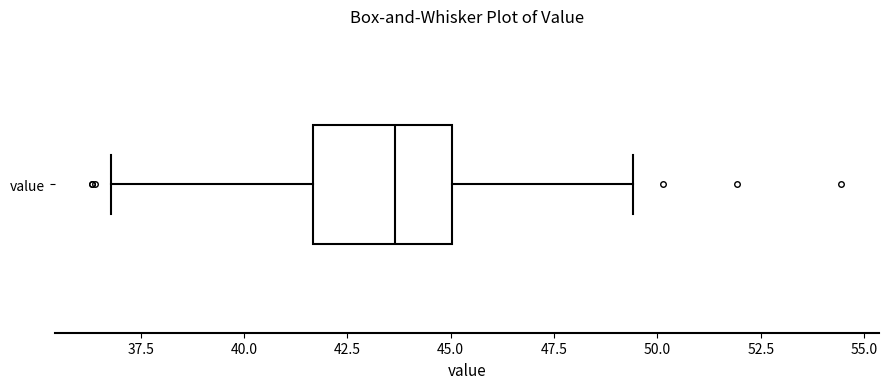

Read this box plot against the x-axis: the position of the median line, the range covered by the box, and the ends of both whiskers. The values are not printed on the chart, so give them approximately, as read against the axis.

median 43.5, box 41.5 to 45.0, whiskers 37.0 to 49.5